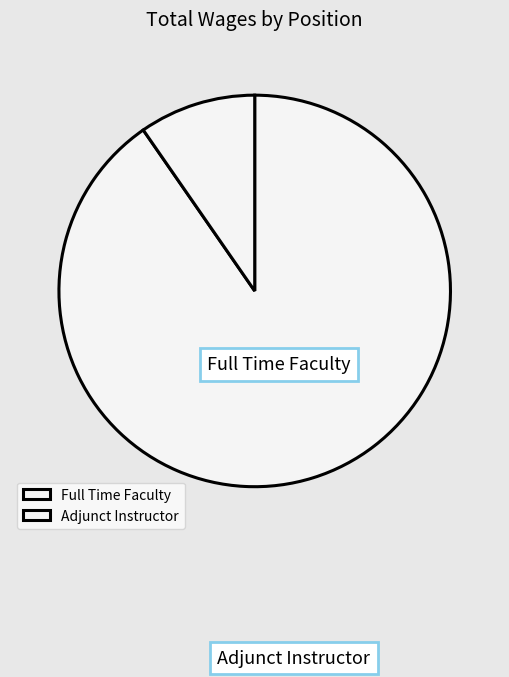

What is the smallest slice in the pie chart?

Adjunct Instructor